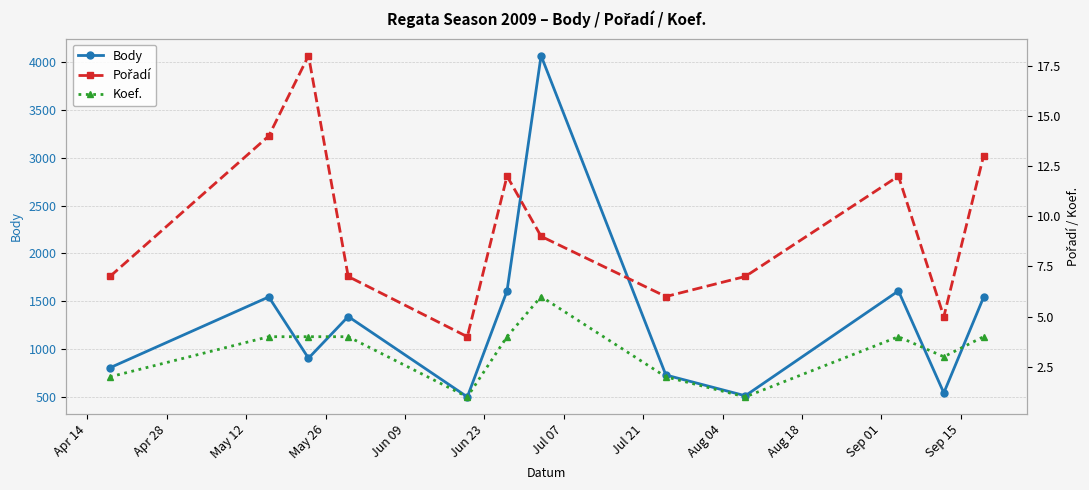

Reading right to left, list all the values displayed in this chart.

Body: 1540	541	1608	511	728	4069	1608	499	1340	904	1545	804
Pořadí: 13	5	12	7	6	9	12	4	7	18	14	7
Koef.: 4	3	4	1	2	6	4	1	4	4	4	2